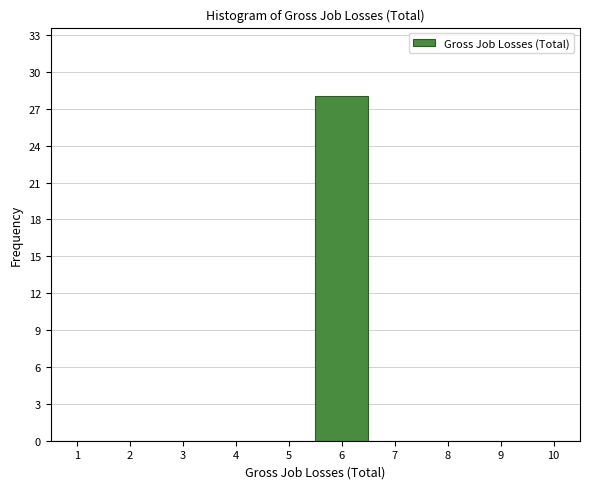

Reading left to right, transcribe this chart: for each bar, give the range it covers on the x-axis and its height. The values are not printed on the chart, so give them approximately, as read against the axis.

0.5 to 1.5: 0
1.5 to 2.5: 0
2.5 to 3.5: 0
3.5 to 4.5: 0
4.5 to 5.5: 0
5.5 to 6.5: 28
6.5 to 7.5: 0
7.5 to 8.5: 0
8.5 to 9.5: 0
9.5 to 10.5: 0